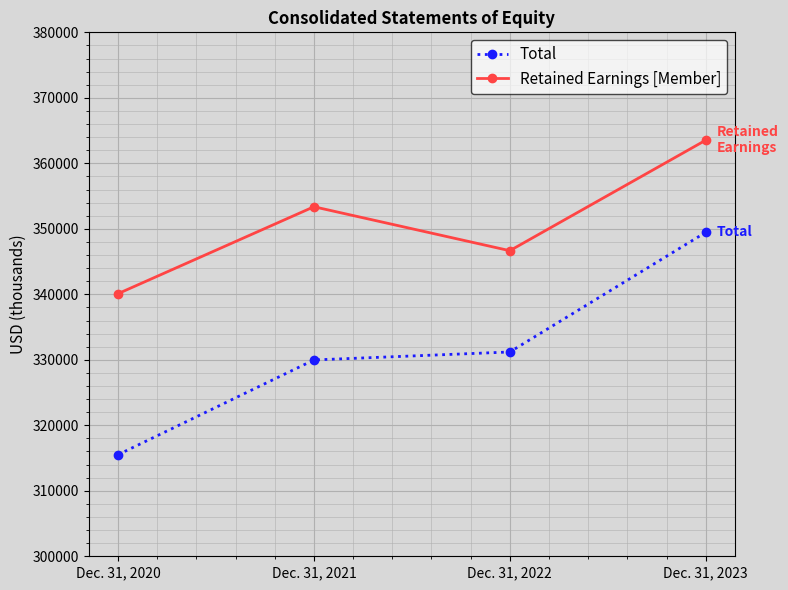

What value does the Retained Earnings [Member] series have at Dec. 31, 2020?

340098